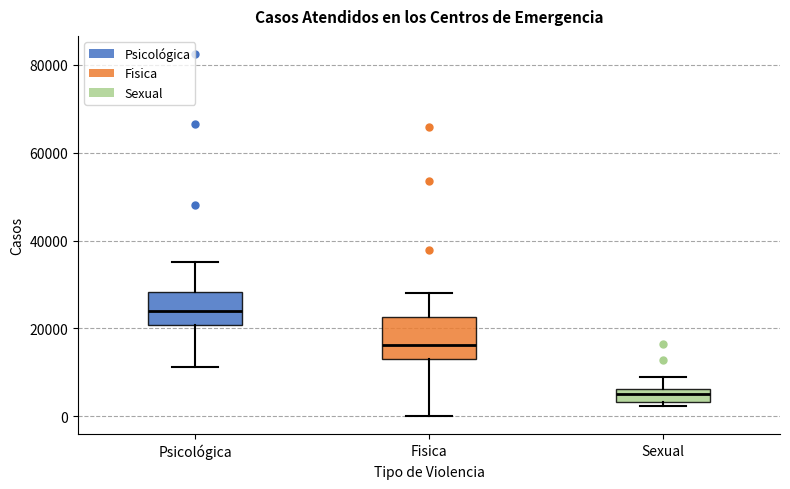

Which box's median line is the highest?

Psicológica